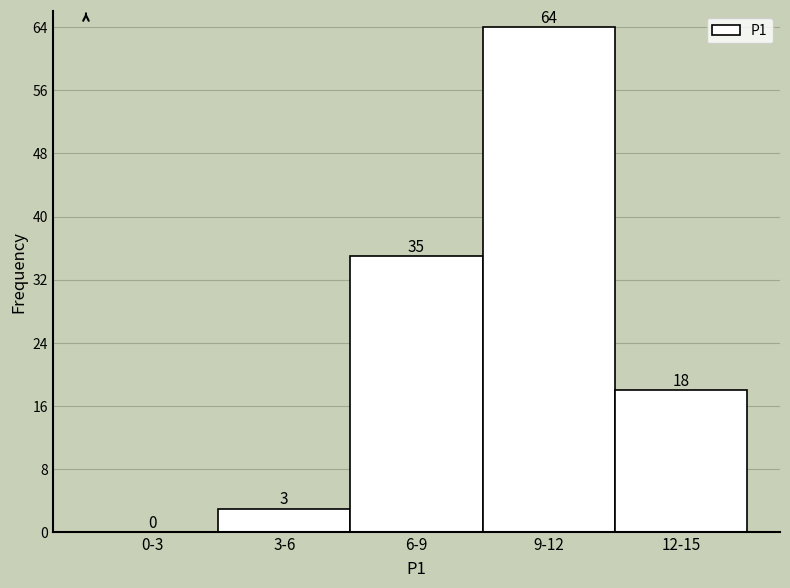

Reading left to right, transcribe all the data shown in this chart.

0-3=0	3-6=3	6-9=35	9-12=64	12-15=18